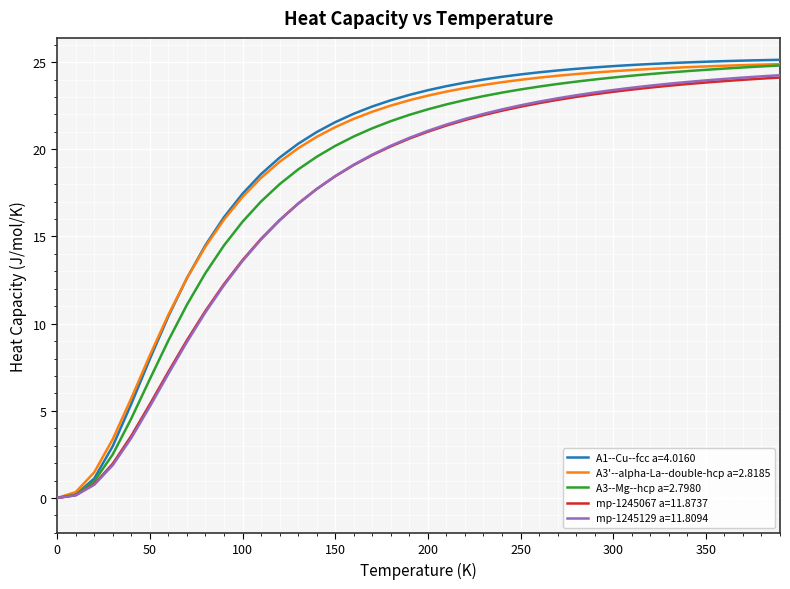

What are all the series names shown in the legend?

A1--Cu--fcc a=4.0160, A3'--alpha-La--double-hcp a=2.8185, A3--Mg--hcp a=2.7980, mp-1245067 a=11.8737, mp-1245129 a=11.8094